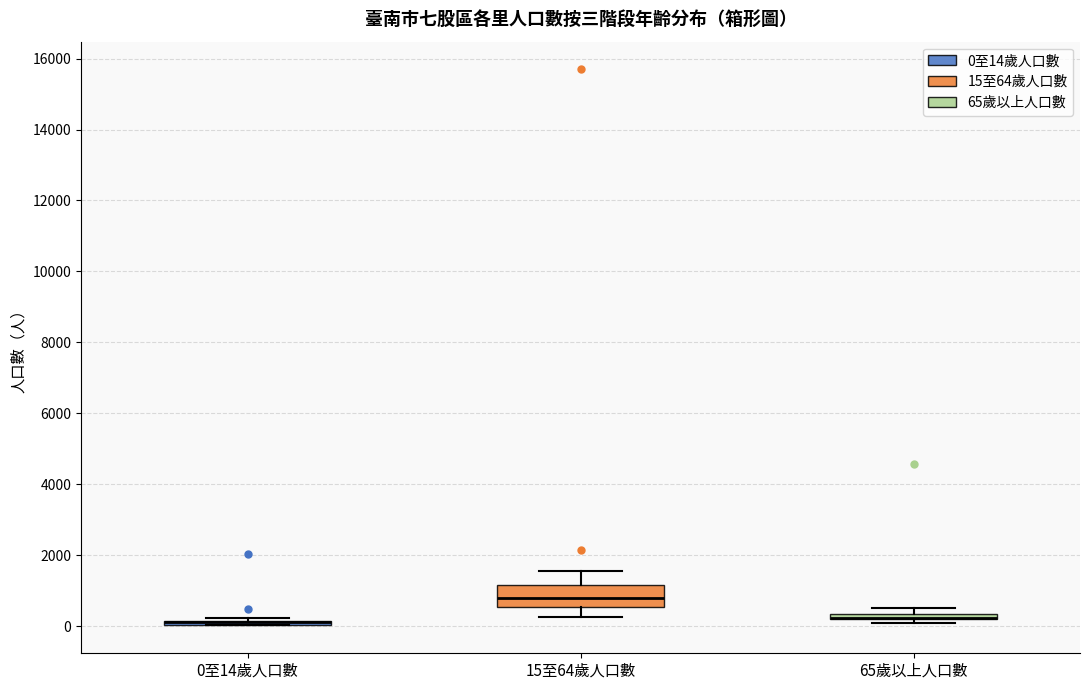

Which box is the tallest, from its lower edge to its upper edge?

15至64歲人口數